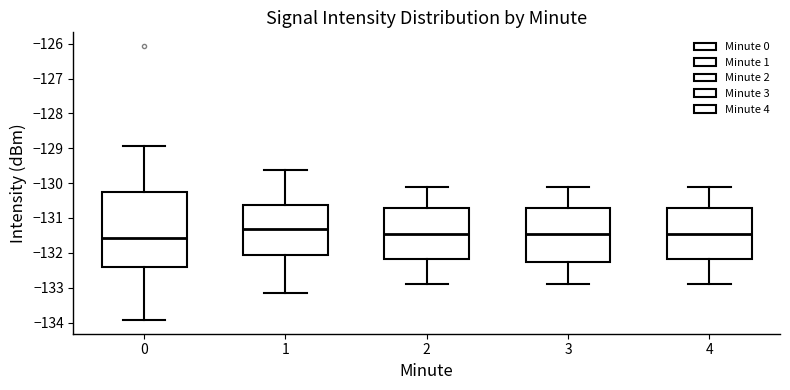

Reading left to right, transcribe this box plot: for each box, give where its median line is, the range the box spans, and where its two whiskers end, as read against the y-axis. The values are not printed on the chart, so give them approximately, as read against the axis.

0: median -131.6, box -132.4 to -130.3, whiskers -133.9 to -128.9
1: median -131.3, box -132.1 to -130.6, whiskers -133.2 to -129.6
2: median -131.4, box -132.2 to -130.7, whiskers -132.9 to -130.1
3: median -131.4, box -132.3 to -130.7, whiskers -132.9 to -130.1
4: median -131.4, box -132.2 to -130.7, whiskers -132.9 to -130.1